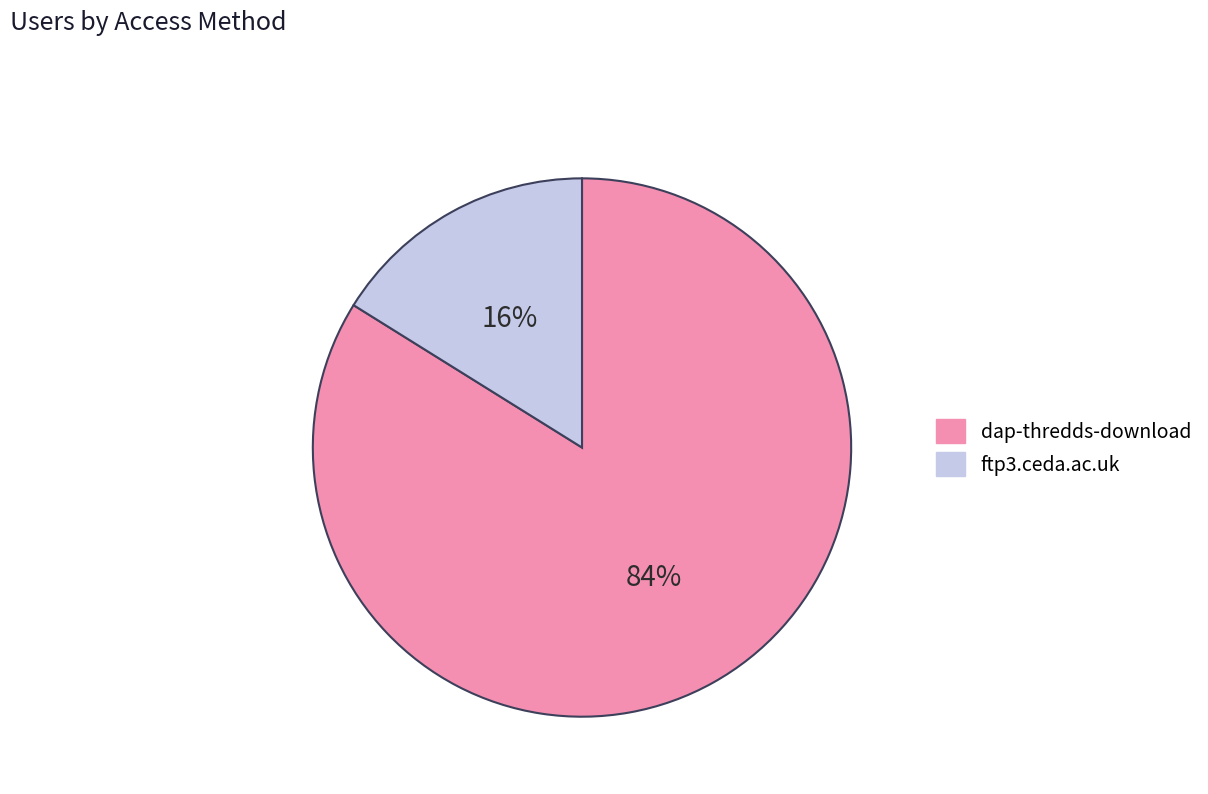

What is the ratio of the value at dap-thredds-download to the value at ftp3.ceda.ac.uk?

5.2